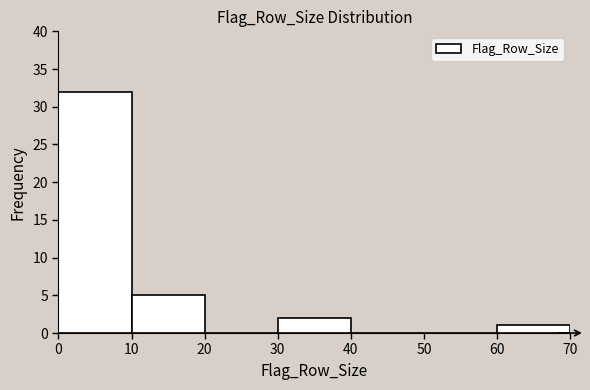

Reading left to right, transcribe this chart: for each bar, give the range it covers on the x-axis and its height. The values are not printed on the chart, so give them approximately, as read against the axis.

0 to 10: 32
10 to 20: 5
20 to 30: 0
30 to 40: 2
40 to 50: 0
50 to 60: 0
60 to 70: 1